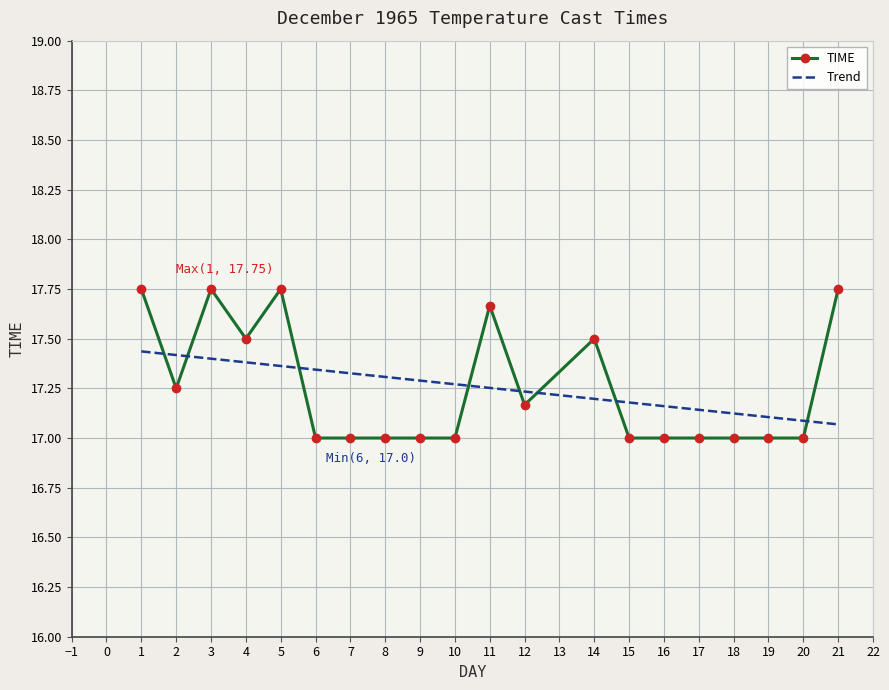

What is the sum of all values?

345.1